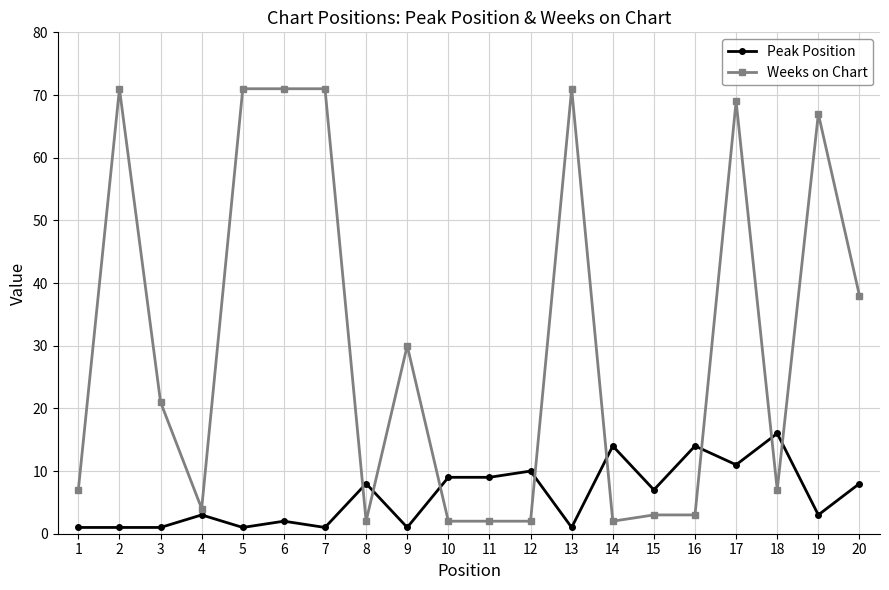

What is the difference between the second highest and minimum values in the Weeks on Chart series?

69